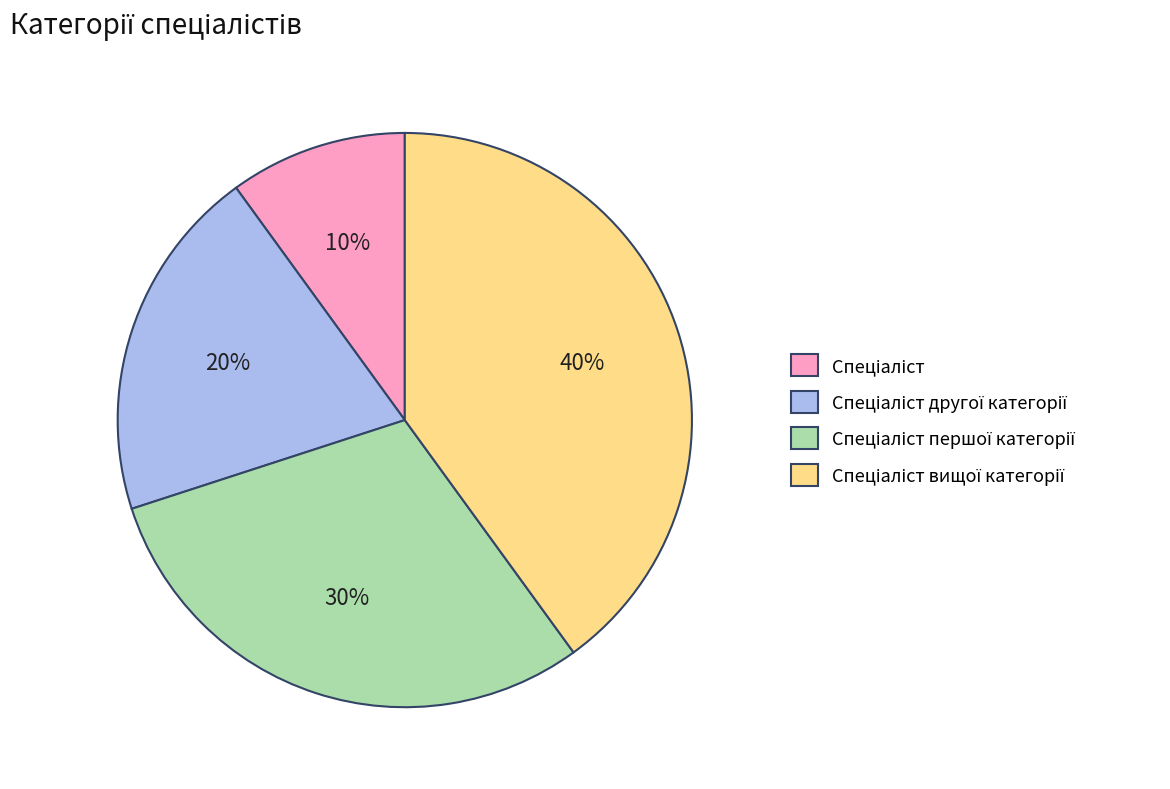

To the nearest percent, what is the difference between the largest and smallest slice percentages?

30%